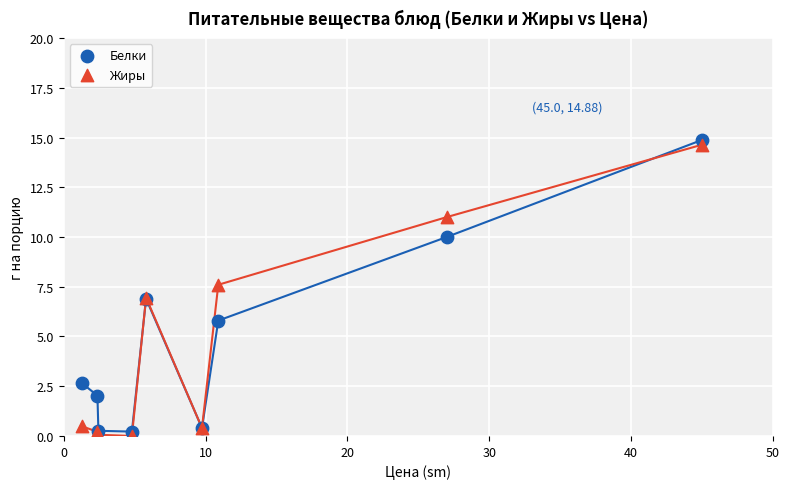

What is the X range (max minus min) for the scatter plot?

43.7